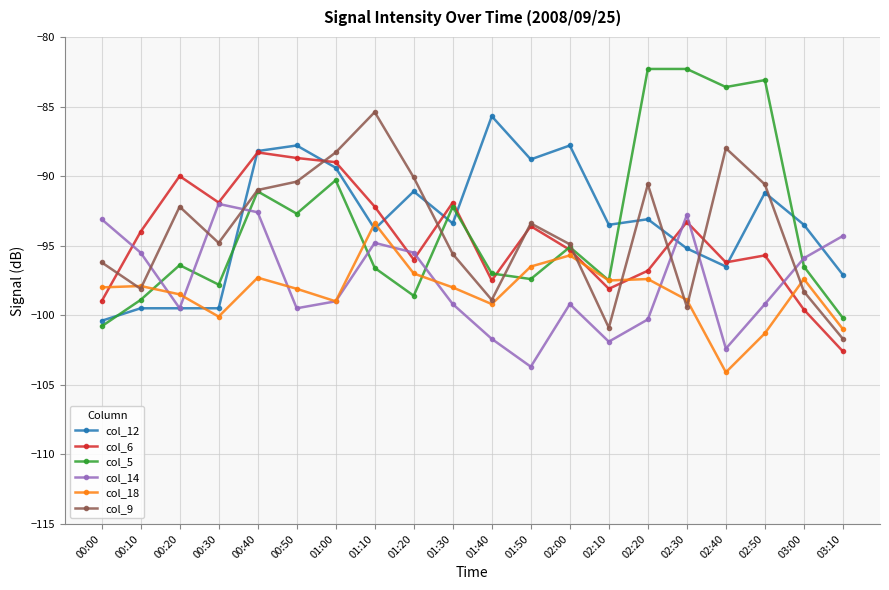

What is the greatest value displayed?

-82.3